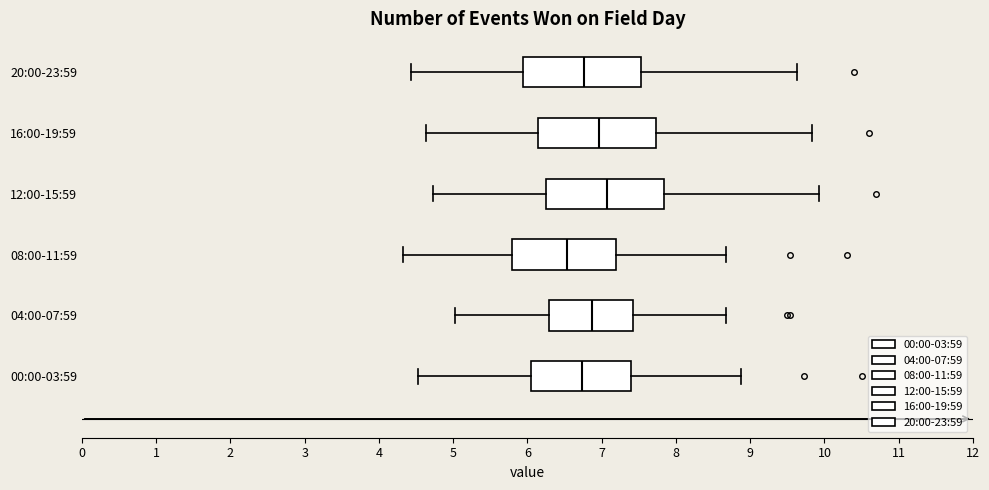

Reading bottom to top, transcribe this box plot: for each box, give where its median line is, the range the box spans, and where its two whiskers end, as read against the x-axis. The values are not printed on the chart, so give them approximately, as read against the axis.

00:00-03:59: median 6.7, box 6.0 to 7.4, whiskers 4.5 to 8.9
04:00-07:59: median 6.9, box 6.3 to 7.4, whiskers 5.0 to 8.7
08:00-11:59: median 6.5, box 5.8 to 7.2, whiskers 4.3 to 8.7
12:00-15:59: median 7.1, box 6.2 to 7.8, whiskers 4.7 to 9.9
16:00-19:59: median 7.0, box 6.1 to 7.7, whiskers 4.6 to 9.8
20:00-23:59: median 6.8, box 5.9 to 7.5, whiskers 4.4 to 9.6